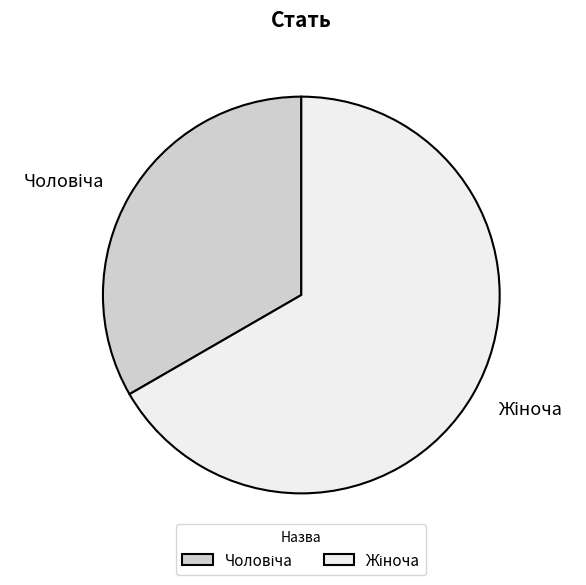

How many slices are in this pie chart?

2